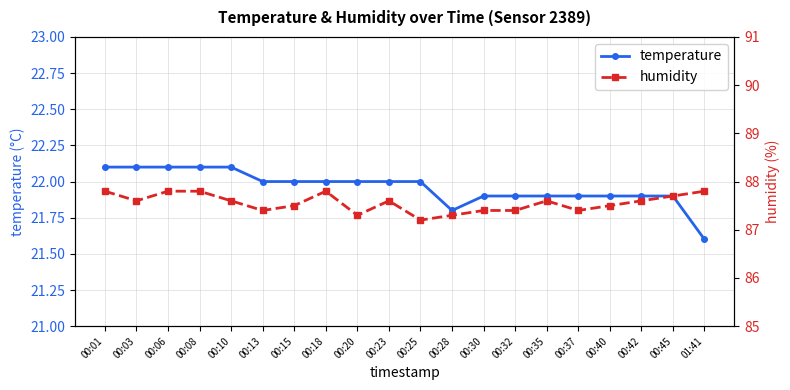

What is the total value across all series at 00:25?

109.2